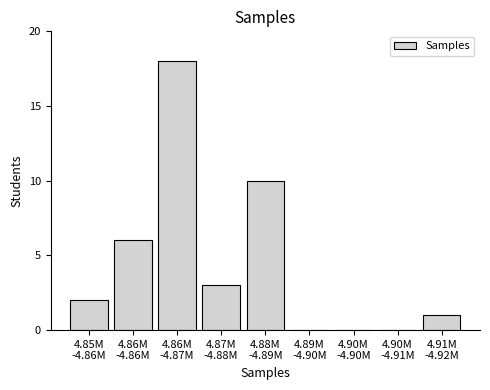

What is the greatest value displayed?

18